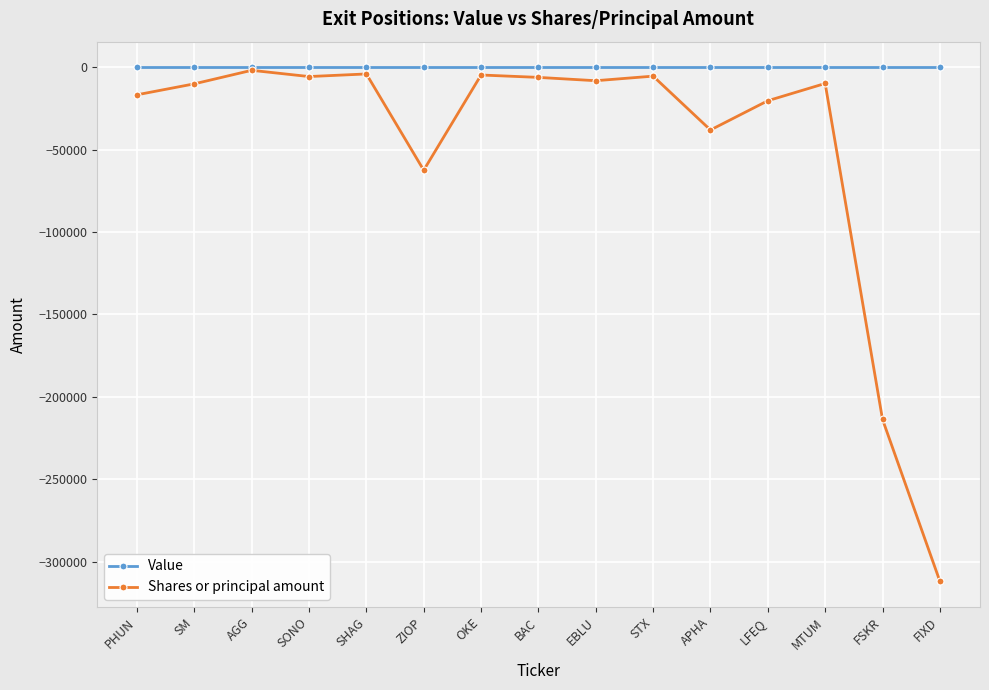

Which series has the largest total across all categories?

Value